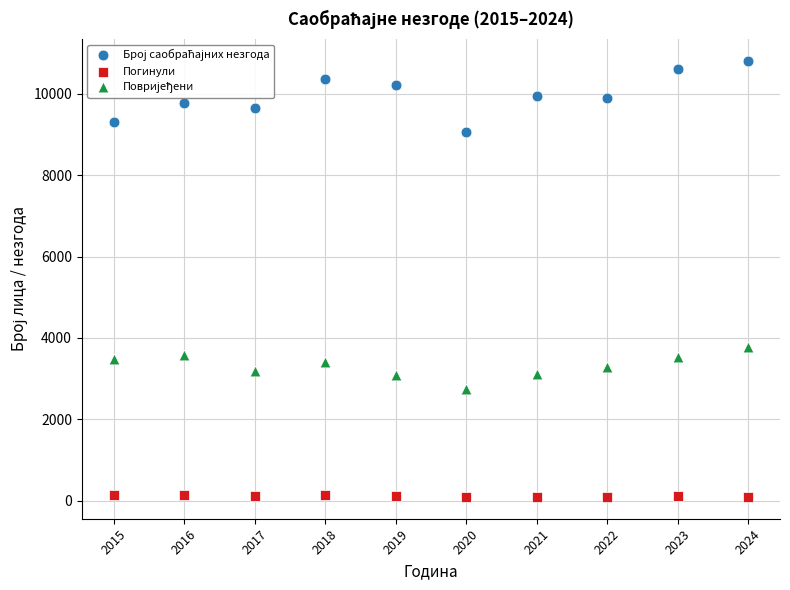

Across all series, what Y value is closest to 5450?

3766